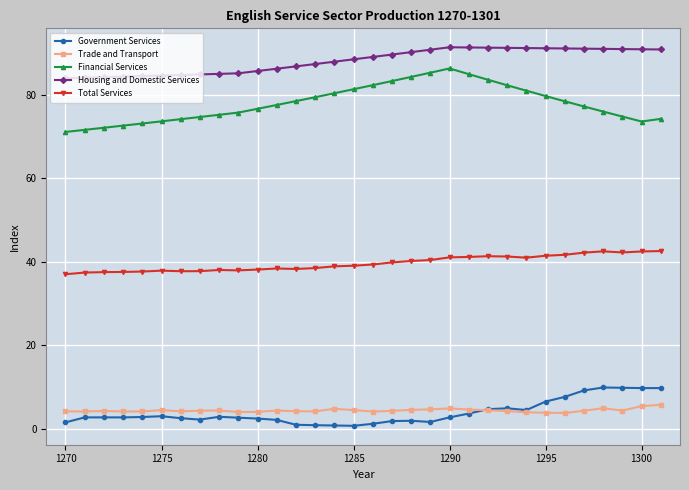

Rank the series by their maximum value, from highest to lowest.

Housing and Domestic Services, Financial Services, Total Services, Government Services, Trade and Transport